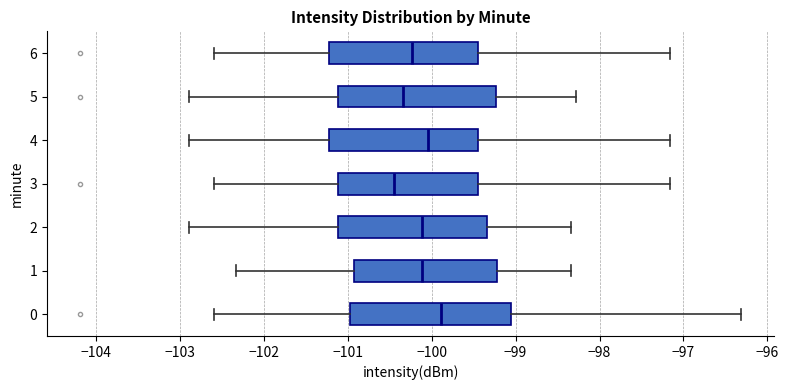

Reading bottom to top, read every box against the x-axis: the position of its median line, the range the box covers, and the ends of its whiskers. The values are not printed on the chart, so give them approximately, as read against the axis.

0: median -99.9, box -101.0 to -99.1, whiskers -102.6 to -96.3
1: median -100.1, box -100.9 to -99.2, whiskers -102.3 to -98.3
2: median -100.1, box -101.1 to -99.3, whiskers -102.9 to -98.3
3: median -100.4, box -101.1 to -99.4, whiskers -102.6 to -97.2
4: median -100.0, box -101.2 to -99.4, whiskers -102.9 to -97.2
5: median -100.3, box -101.1 to -99.2, whiskers -102.9 to -98.3
6: median -100.2, box -101.2 to -99.4, whiskers -102.6 to -97.2